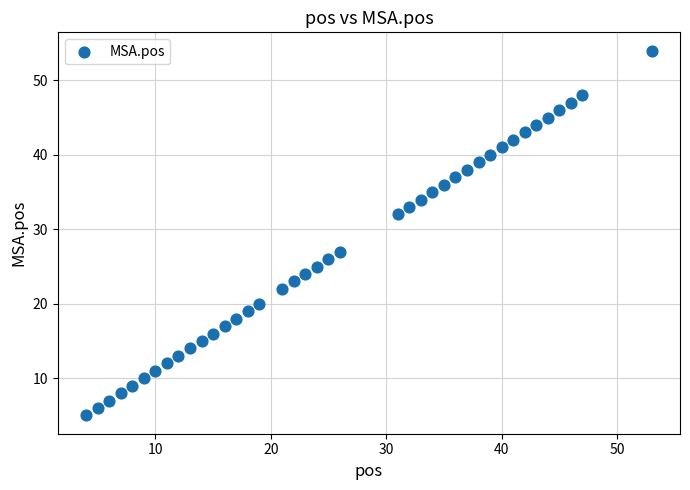

What Y value in the scatter plot is closest to 29?

27